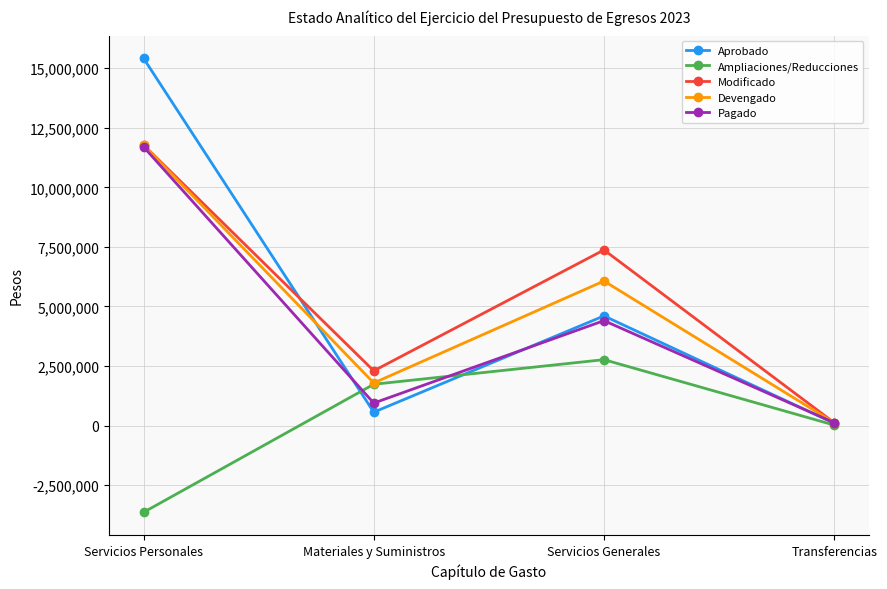

Reading left to right, what are all the values shown in this chart?

Aprobado: Servicios Personales=15413837	Materiales y Suministros=563720	Servicios Generales=4603902	Transferencias=100000
Ampliaciones/Reducciones: Servicios Personales=-3637338	Materiales y Suministros=1735221	Servicios Generales=2768323	Transferencias=23000
Modificado: Servicios Personales=11776499	Materiales y Suministros=2298941	Servicios Generales=7372225	Transferencias=123000
Devengado: Servicios Personales=11775408	Materiales y Suministros=1790261	Servicios Generales=6067689	Transferencias=123000
Pagado: Servicios Personales=11697062	Materiales y Suministros=945580	Servicios Generales=4405740	Transferencias=123000